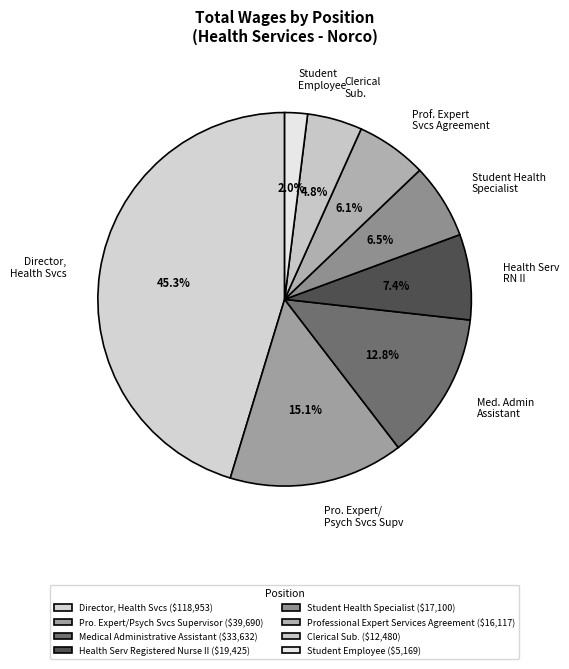

How many segments does this pie chart have?

8